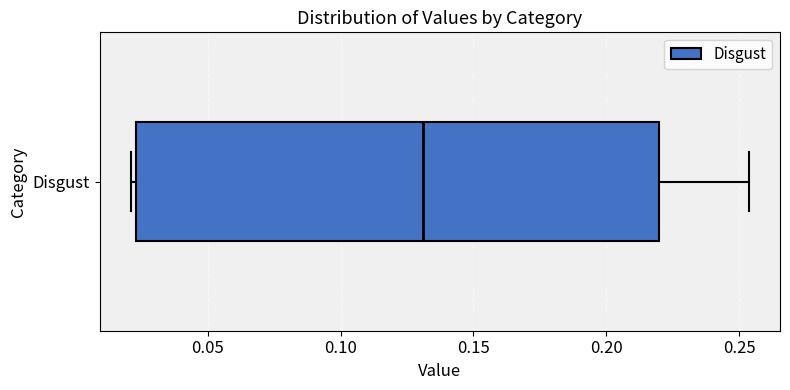

Read this box plot against the x-axis: the position of the median line, the range covered by the box, and the ends of both whiskers. The values are not printed on the chart, so give them approximately, as read against the axis.

median 0.130, box 0.025 to 0.220, whiskers 0.020 to 0.255